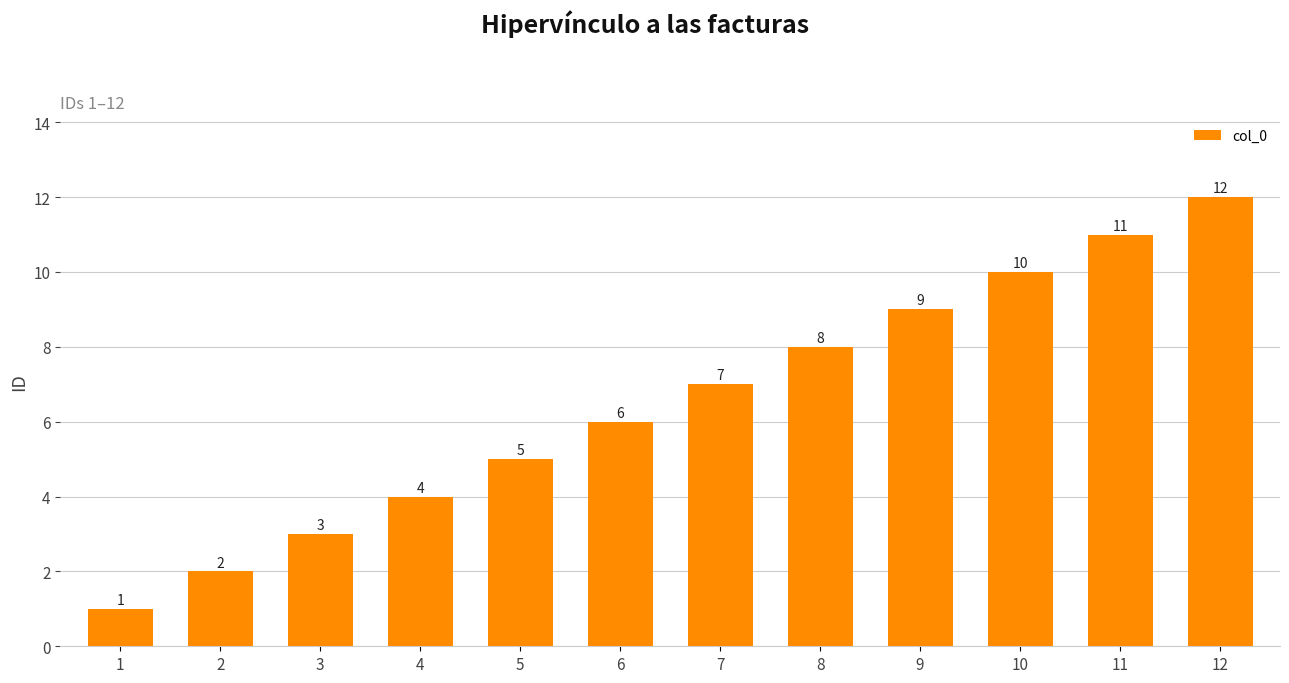

What is the greatest value displayed?

12